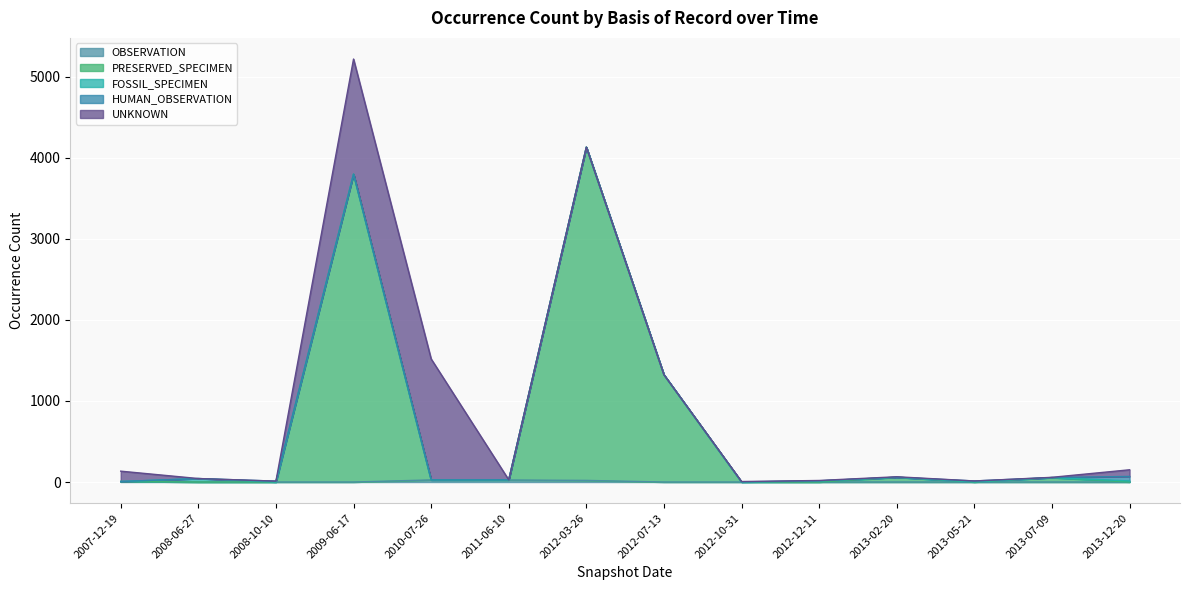

Does the chart display data point markers on the line(s)?

No